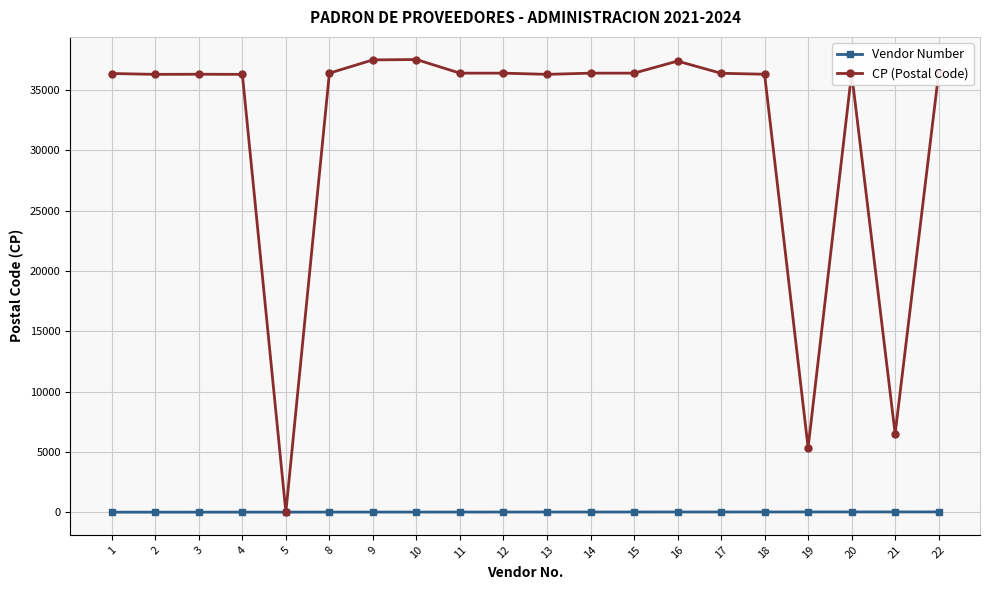

Rank the series at 2 from highest to lowest value.

CP (Postal Code), Vendor Number